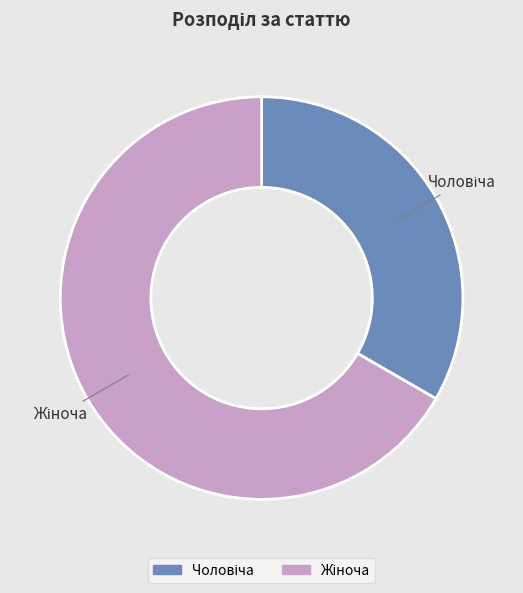

Does any single category account for the majority?

Yes